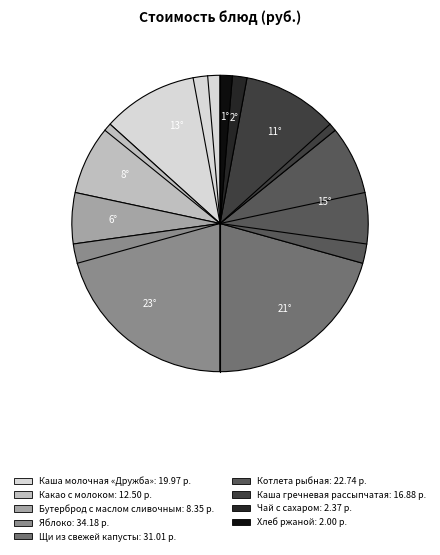

What is the largest slice in the pie chart?

Яблоко